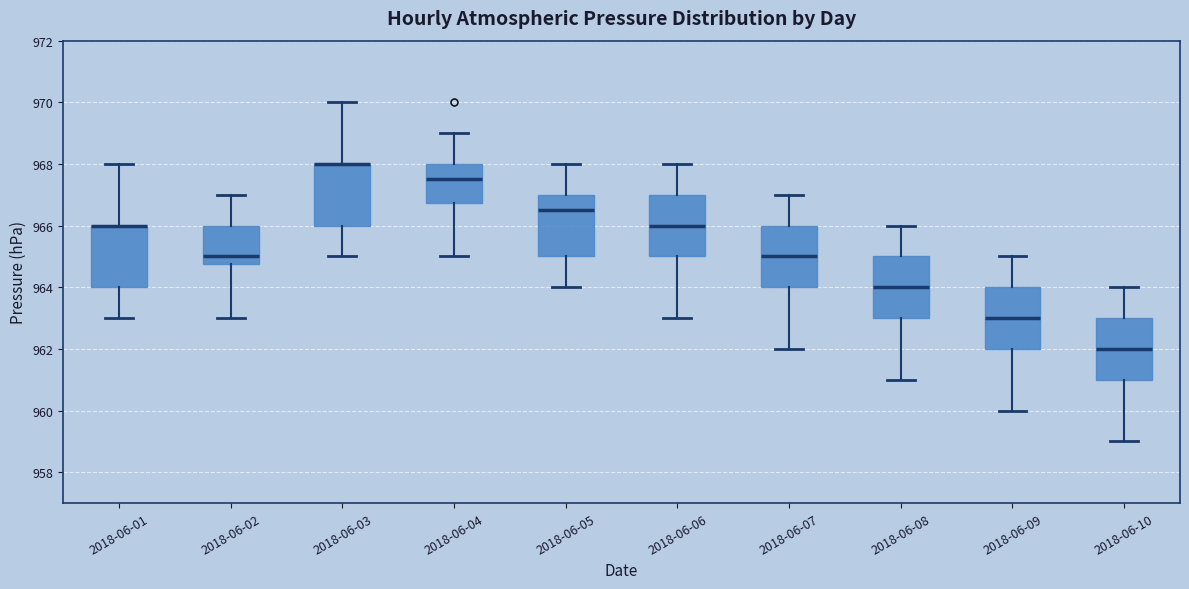

Reading left to right, read every box against the y-axis: the position of its median line, the range the box covers, and the ends of its whiskers. The values are not printed on the chart, so give them approximately, as read against the axis.

2018-06-01: median 966.0 (drawn on the box's upper edge), box 964.0 to 966.0, whiskers 963.0 to 968.0
2018-06-02: median 965.0, box 964.8 to 966.0, whiskers 963.0 to 967.0
2018-06-03: median 968.0 (drawn on the box's upper edge), box 966.0 to 968.0, whiskers 965.0 to 970.0
2018-06-04: median 967.6, box 966.8 to 968.0, whiskers 965.0 to 969.0
2018-06-05: median 966.6, box 965.0 to 967.0, whiskers 964.0 to 968.0
2018-06-06: median 966.0, box 965.0 to 967.0, whiskers 963.0 to 968.0
2018-06-07: median 965.0, box 964.0 to 966.0, whiskers 962.0 to 967.0
2018-06-08: median 964.0, box 963.0 to 965.0, whiskers 961.0 to 966.0
2018-06-09: median 963.0, box 962.0 to 964.0, whiskers 960.0 to 965.0
2018-06-10: median 962.0, box 961.0 to 963.0, whiskers 959.0 to 964.0